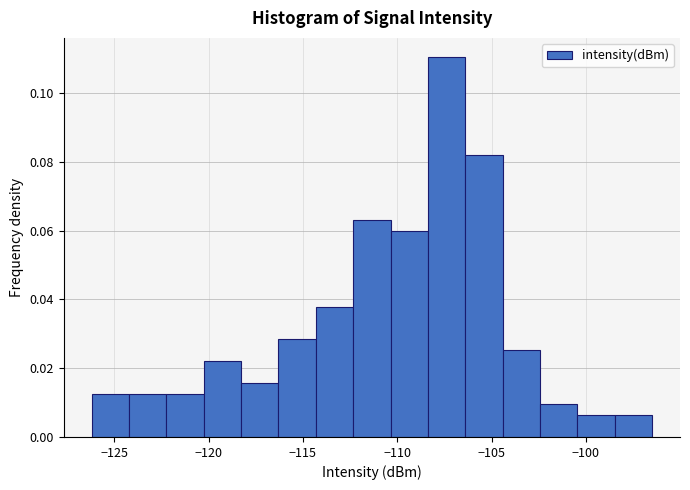

Read against the x-axis, roughly where is the centre of the tallest bar?

-107.5